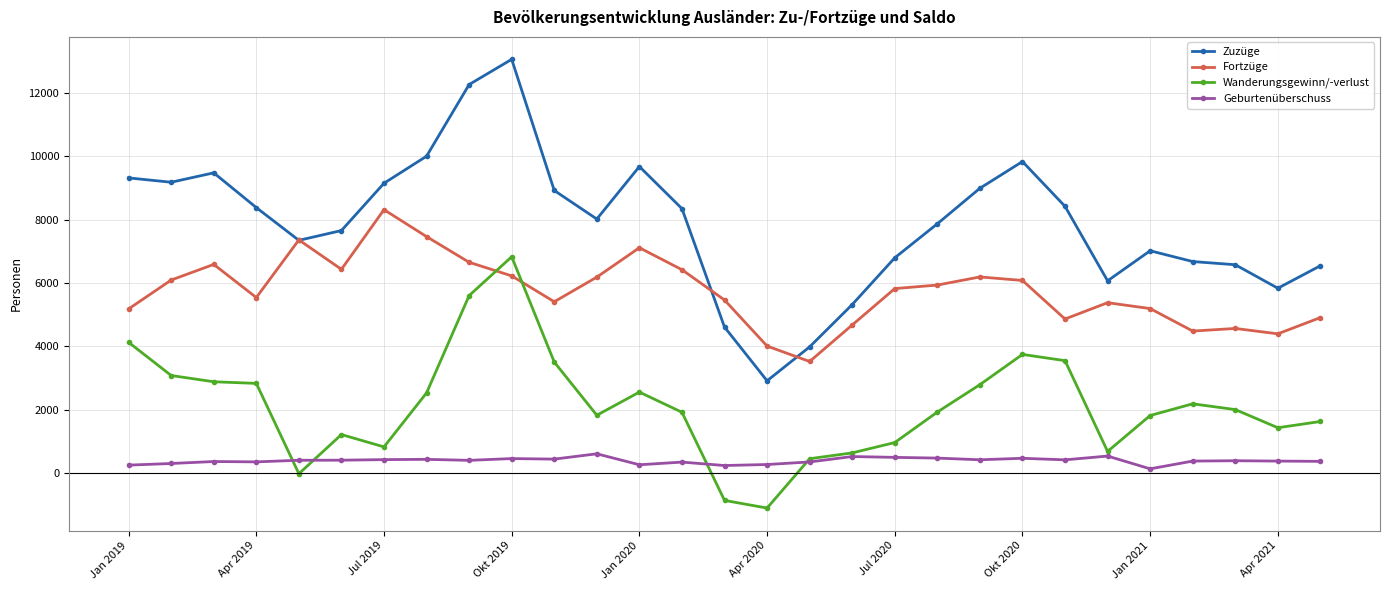

How many intersections are there between Wanderungsgewinn/-verlust and Geburtenüberschuss?

4